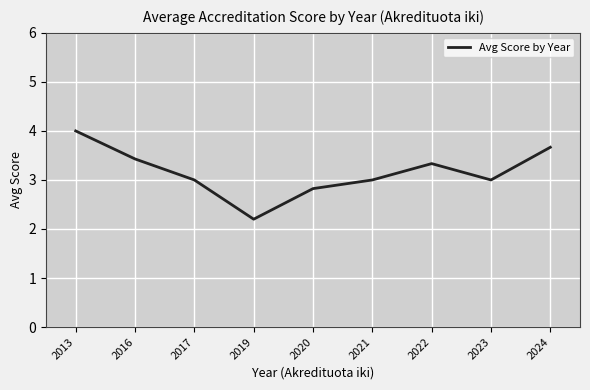

Reading right to left, what are all the values shown in this chart?

3.7	3.0	3.3	3.0	2.8	2.2	3.0	3.4	4.0